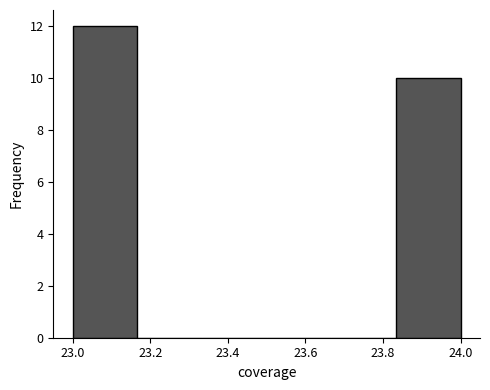

How tall is the bar that spans 23.84 to 24.00 on the x-axis? Neither the bar edges nor the heights are printed on the chart, so give them approximately, as read against the axes.

10